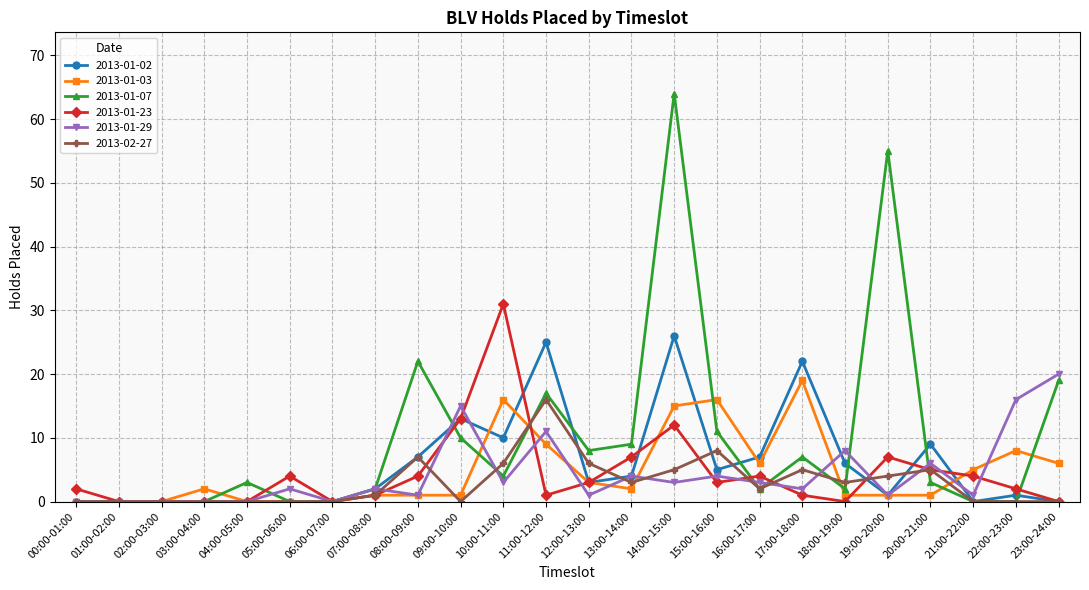

Count the number of categories in the chart.

24